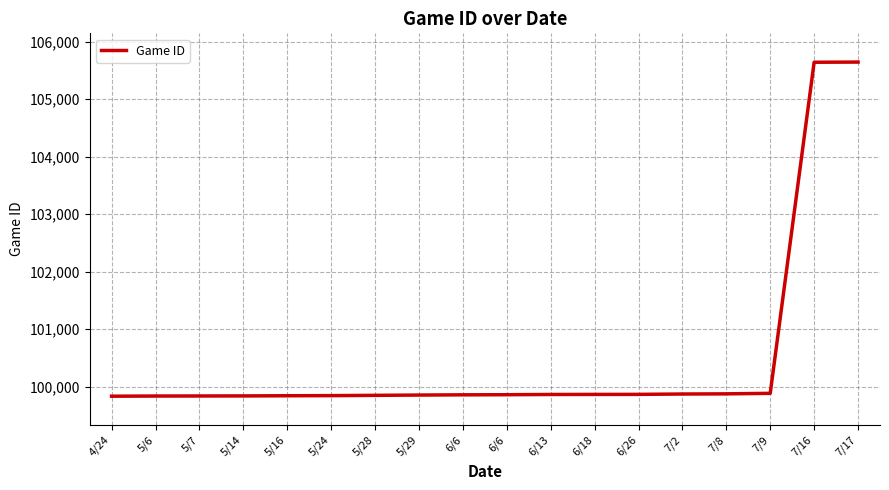

What is the value of the 8th point from the left?

99853